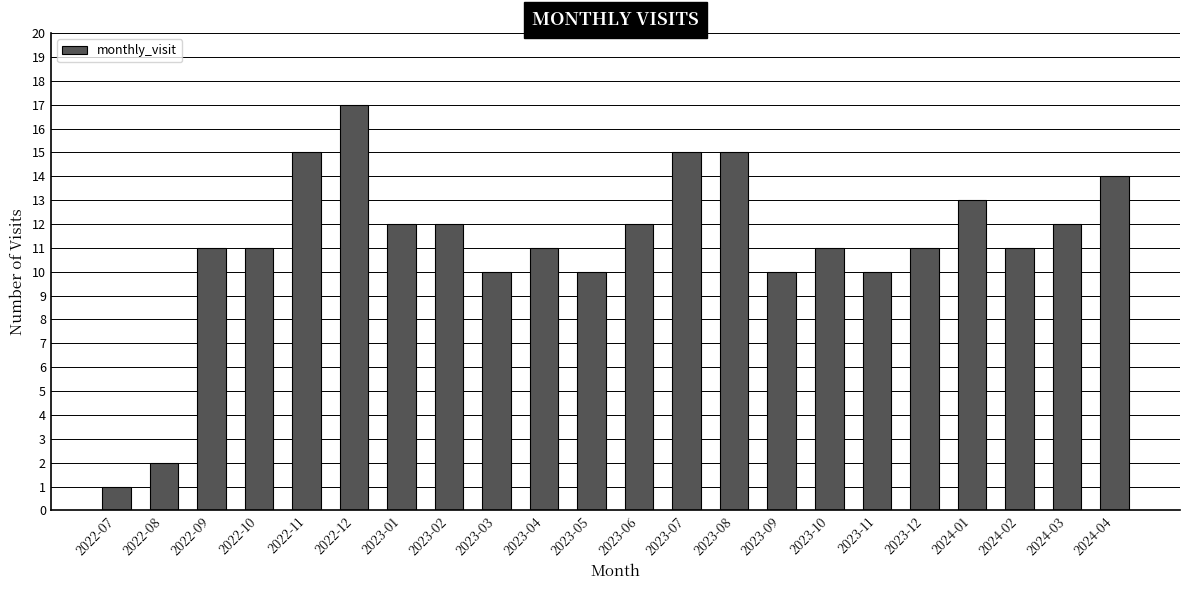

What is the difference between the second highest and second lowest values?

13